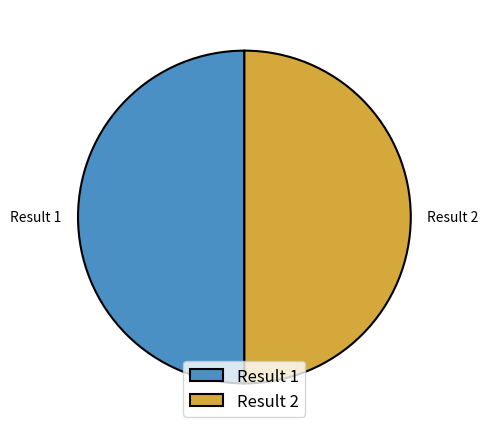

What is the ratio of the value at Result 1 to the value at Result 2?

1.0